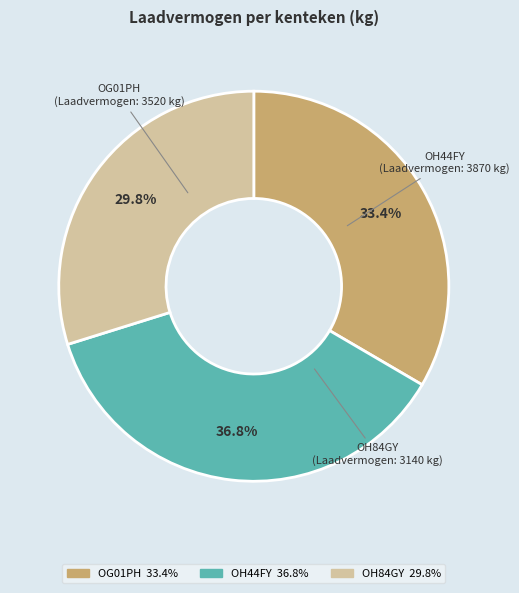

What percentage is the OH44FY slice, to the nearest percent?

37%